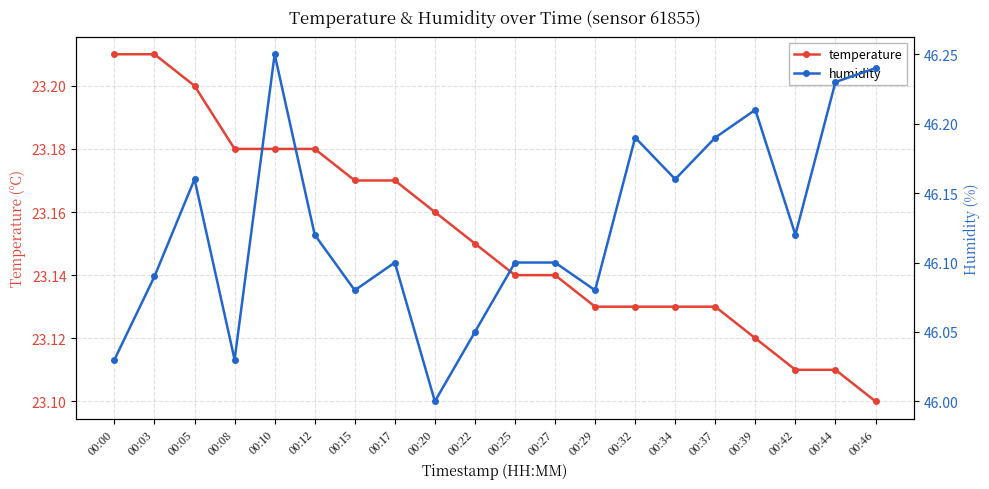

Reading left to right, extract all data points from this chart.

temperature: 23.2	23.2	23.2	23.2	23.2	23.2	23.2	23.2	23.2	23.1	23.1	23.1	23.1	23.1	23.1	23.1	23.1	23.1	23.1	23.1
humidity: 46.0	46.1	46.2	46.0	46.2	46.1	46.1	46.1	46.0	46.0	46.1	46.1	46.1	46.2	46.2	46.2	46.2	46.1	46.2	46.2